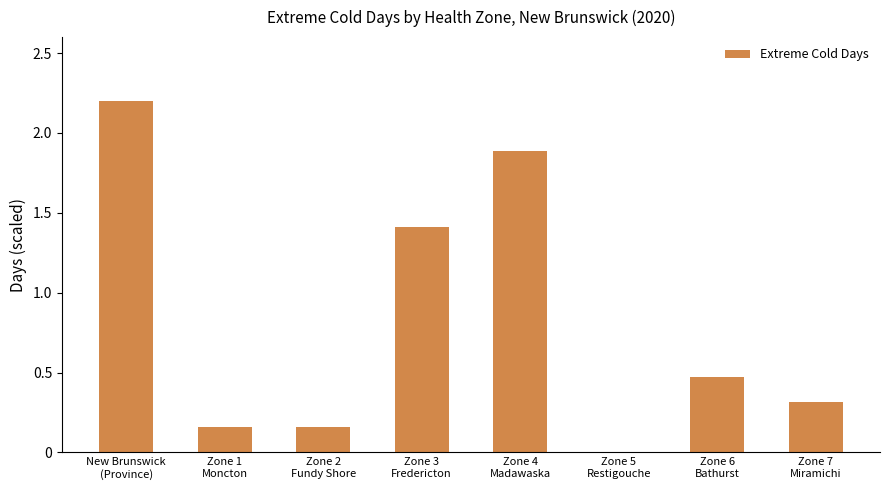

What is the sum of all values?

6.6